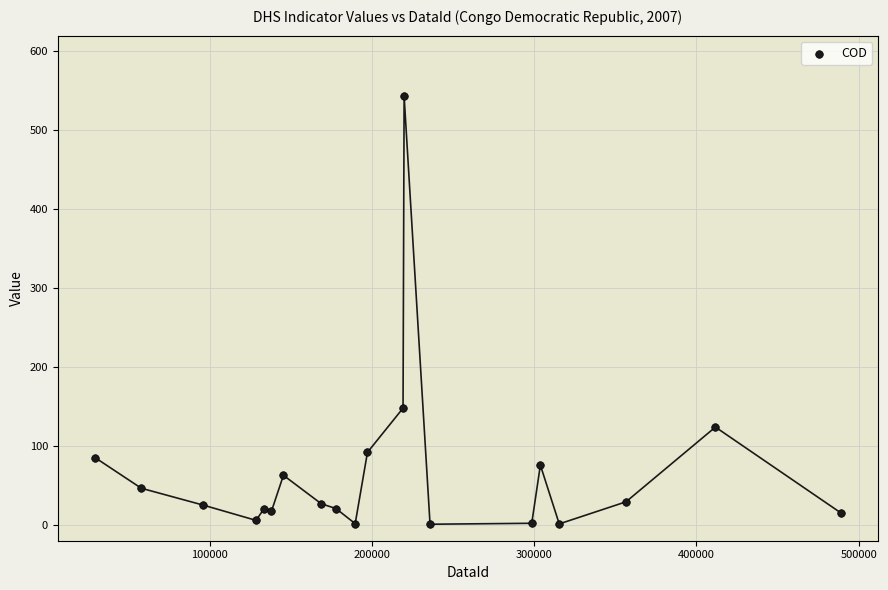

What Y value in the scatter plot is closest to 271?

148.0